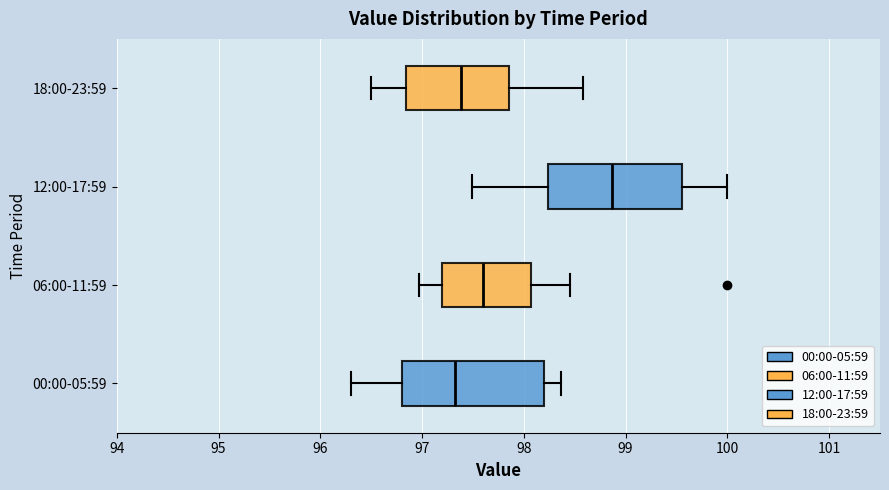

Reading bottom to top, read every box against the x-axis: the position of its median line, the range the box covers, and the ends of its whiskers. The values are not printed on the chart, so give them approximately, as read against the axis.

00:00-05:59: median 97.3, box 96.8 to 98.2, whiskers 96.3 to 98.4
06:00-11:59: median 97.6, box 97.2 to 98.1, whiskers 97.0 to 98.5
12:00-17:59: median 98.9, box 98.2 to 99.6, whiskers 97.5 to 100.0
18:00-23:59: median 97.4, box 96.8 to 97.9, whiskers 96.5 to 98.6